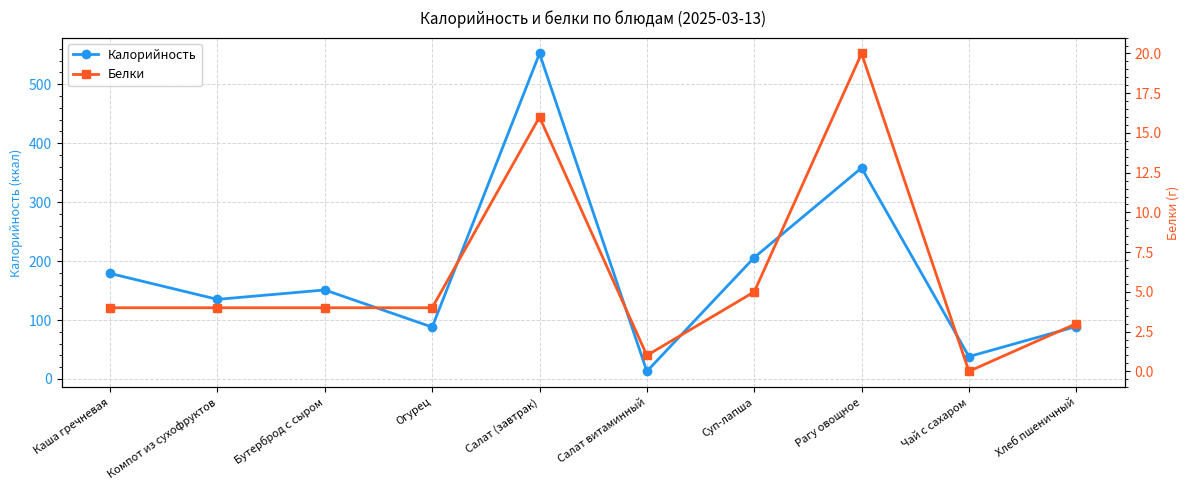

Is the value of Калорийность at Хлеб пшеничный greater than the value of Белки at Рагу овощное?

Yes